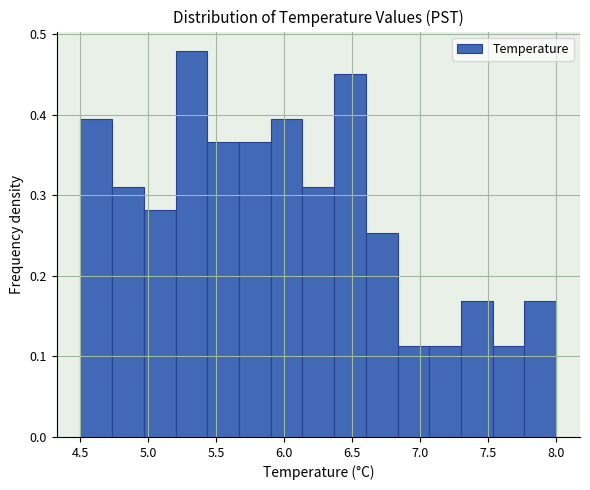

Which range on the x-axis has the tallest bar?

5.20 to 5.45